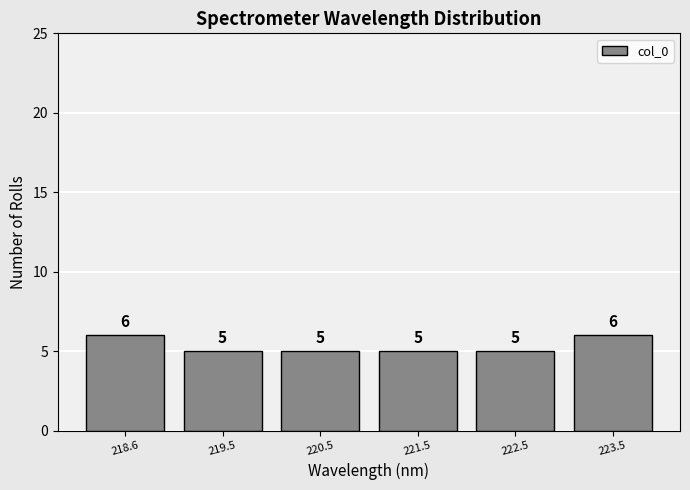

Reading left to right, transcribe this chart: for each bar, give the range it covers on the x-axis and its height. The bar edges are not printed on the chart, so give them approximately, as read against the axis.

218.1 to 219.0: 6
219.0 to 220.0: 5
220.0 to 221.0: 5
221.0 to 222.0: 5
222.0 to 223.0: 5
223.0 to 224.0: 6